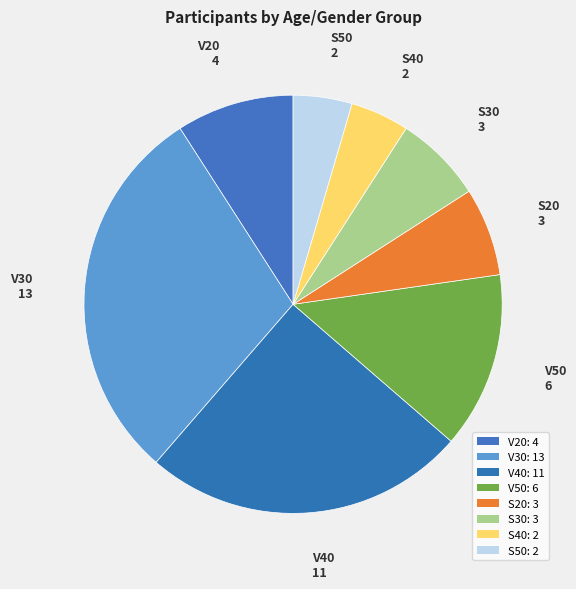

Which slice is the largest?

V30